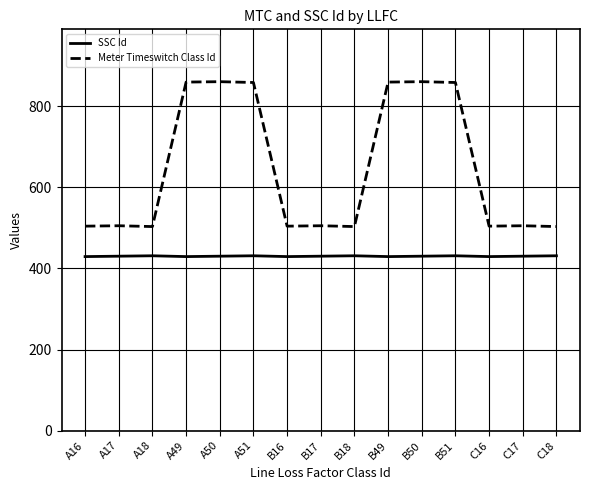

Which series has the widest spread of values?

Meter Timeswitch Class Id